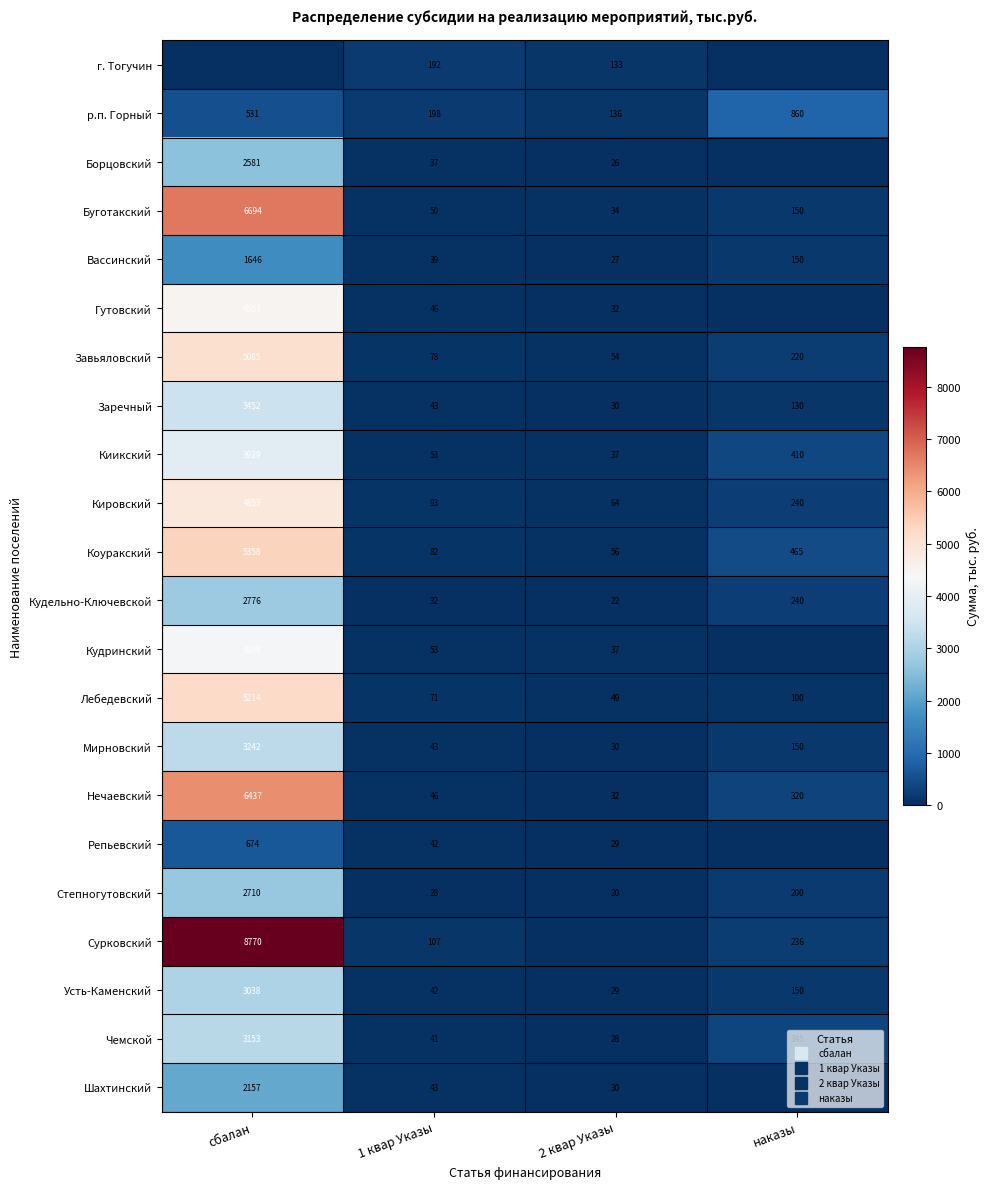

At which category is the sum across all series the highest?

сбалан